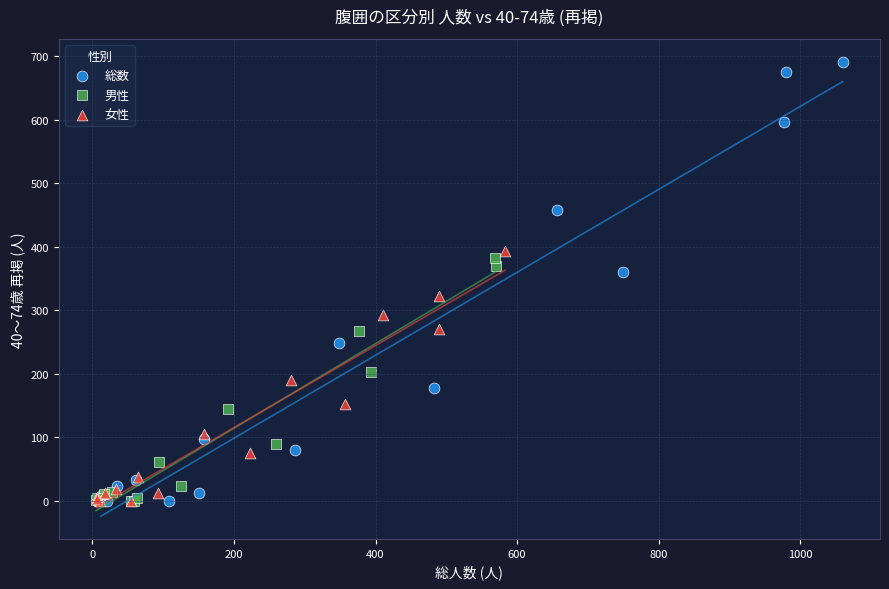

Which series has the largest Y range (max minus min)?

総数